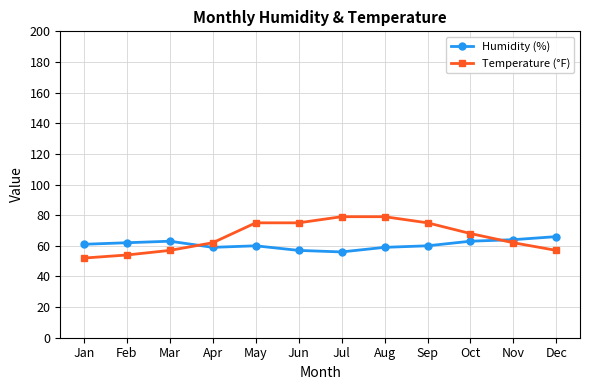

The Humidity (%) series shows 89 at Mar. True or false?

False